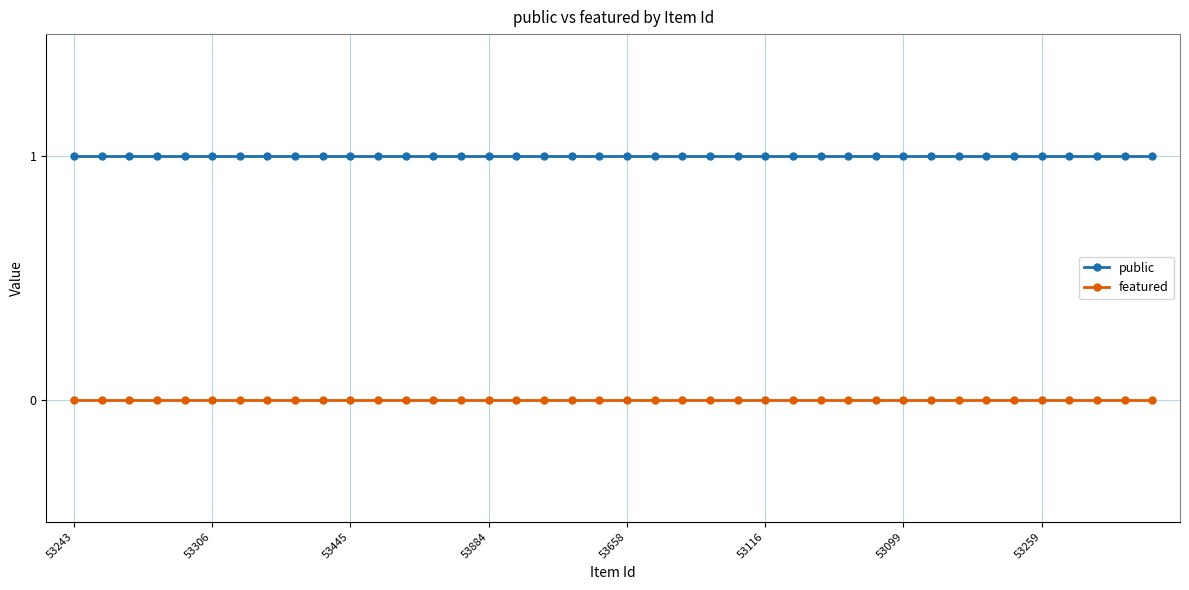

What is the value of the public point at the 18th from the left?

1